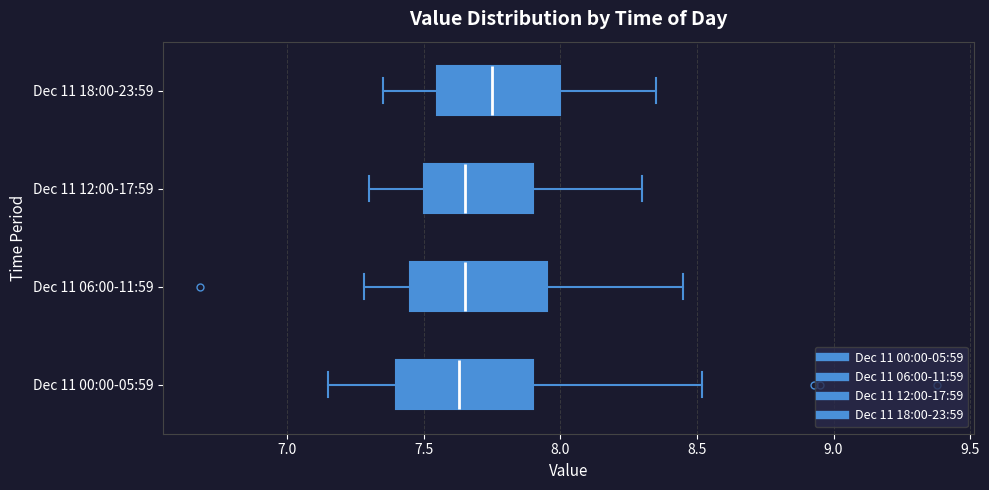

Reading bottom to top, transcribe this box plot: for each box, give where its median line is, the range the box spans, and where its two whiskers end, as read against the x-axis. The values are not printed on the chart, so give them approximately, as read against the axis.

Dec 11 00:00-05:59: median 7.65, box 7.40 to 7.90, whiskers 7.15 to 8.50
Dec 11 06:00-11:59: median 7.65, box 7.45 to 7.95, whiskers 7.30 to 8.45
Dec 11 12:00-17:59: median 7.65, box 7.50 to 7.90, whiskers 7.30 to 8.30
Dec 11 18:00-23:59: median 7.75, box 7.55 to 8.00, whiskers 7.35 to 8.35